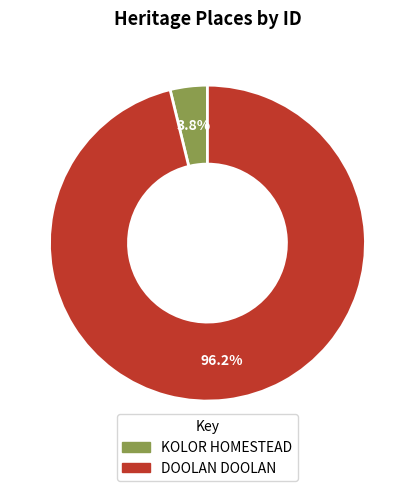

Count the number of slices in the pie.

2